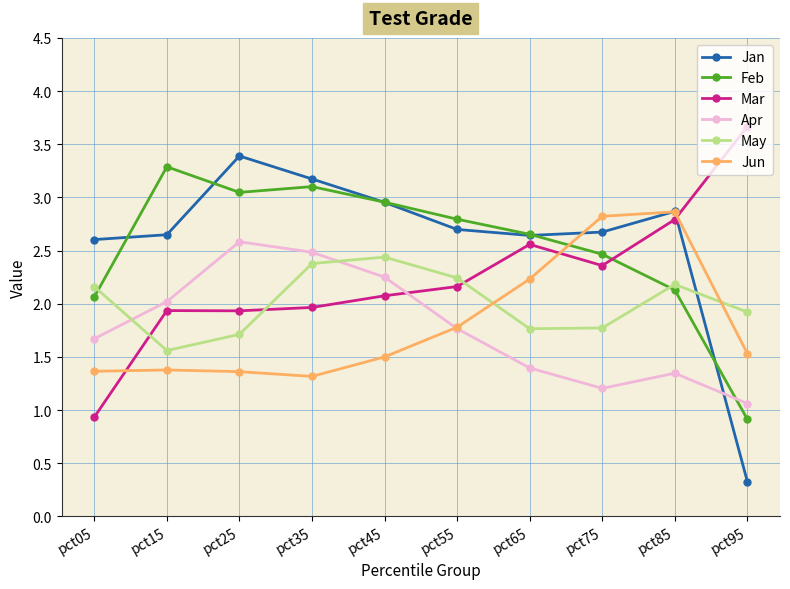

At how many categories does at least one series exceed 3?

4